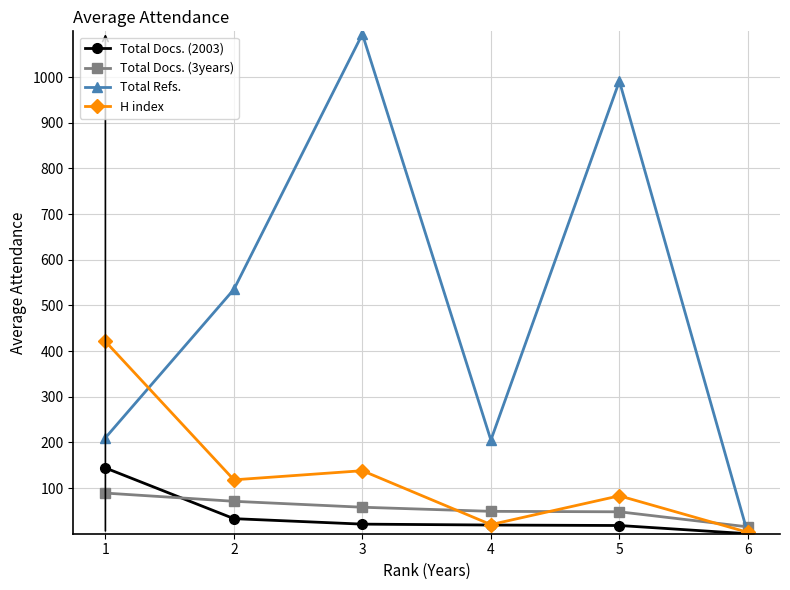

What is the sum of the Total Refs. values at 1 and 2?

745